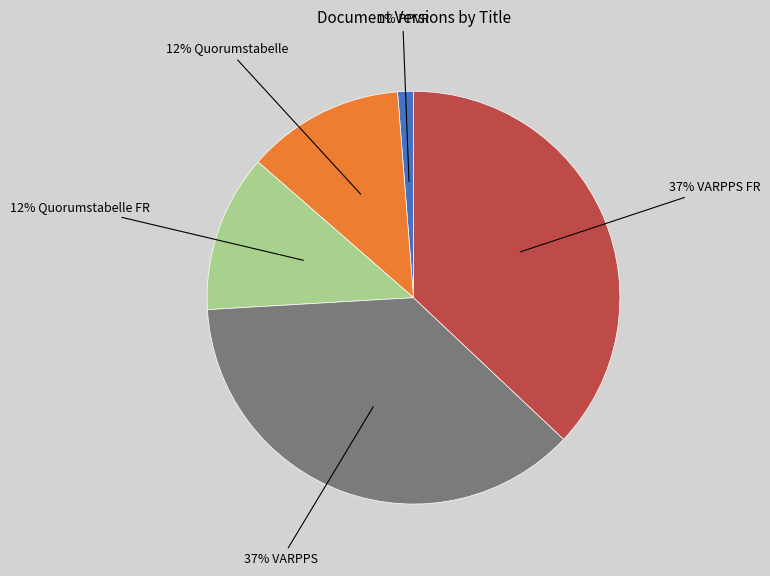

How many slices are in this pie chart?

5